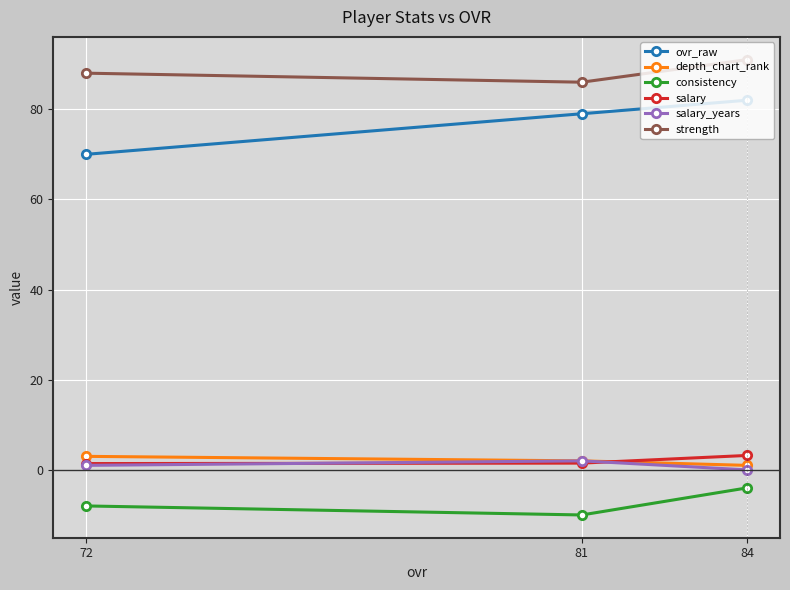

Which has a higher value, 72 or 84?

84